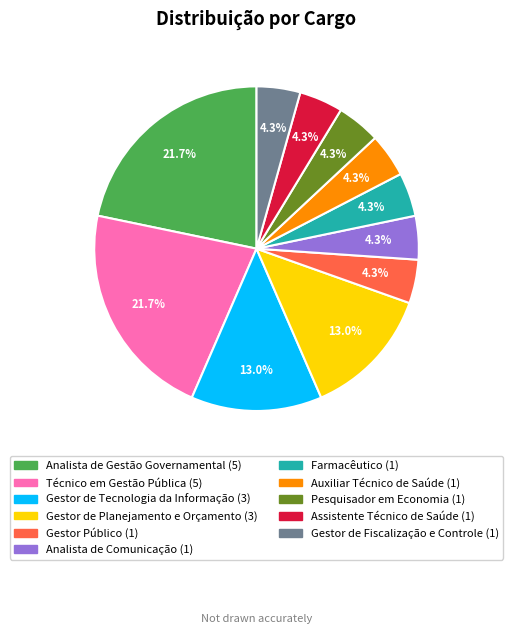

How many slices are in this pie chart?

11